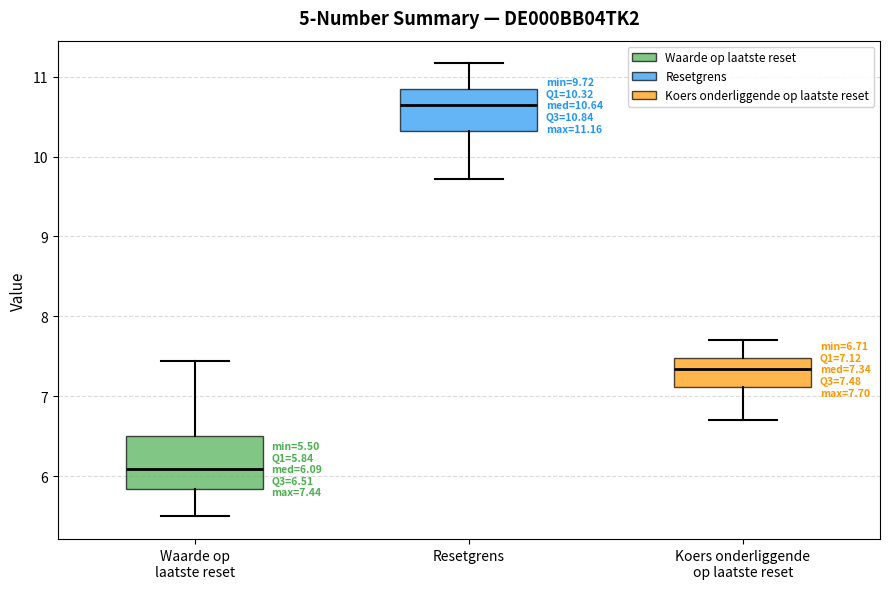

Which box has the highest median line?

Resetgrens